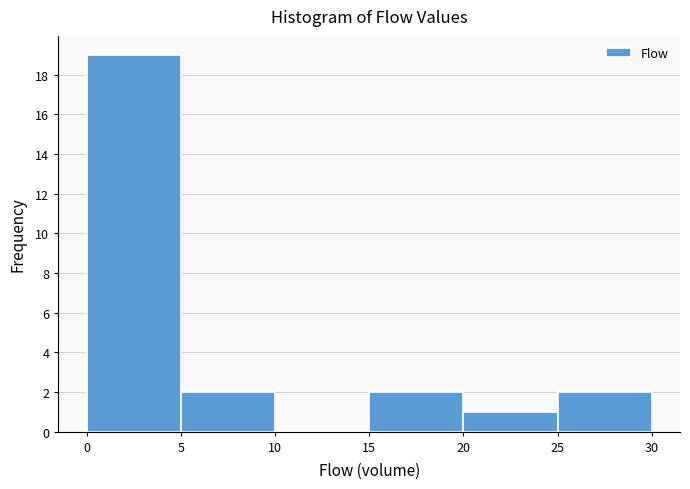

Which range on the x-axis has the tallest bar?

0 to 5